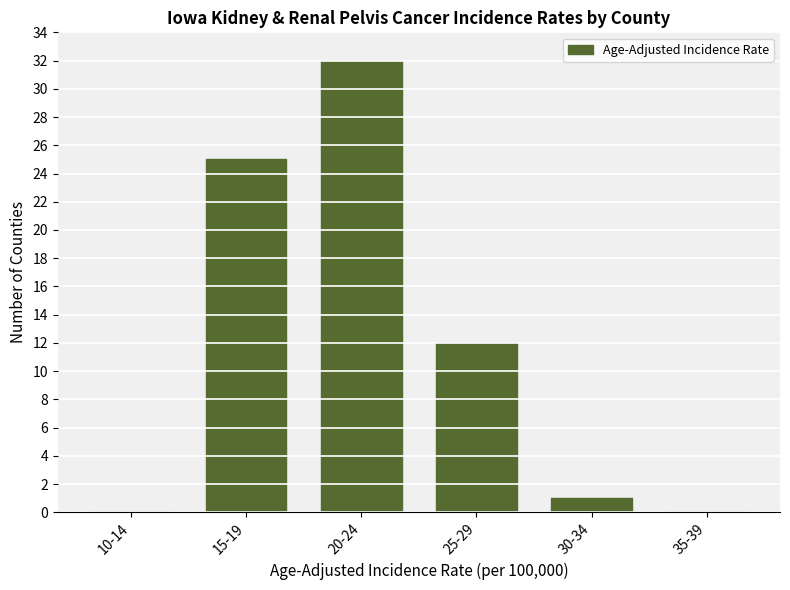

Reading left to right, what are all the values shown in this chart?

10-14=0	15-19=25	20-24=32	25-29=12	30-34=1	35-39=0